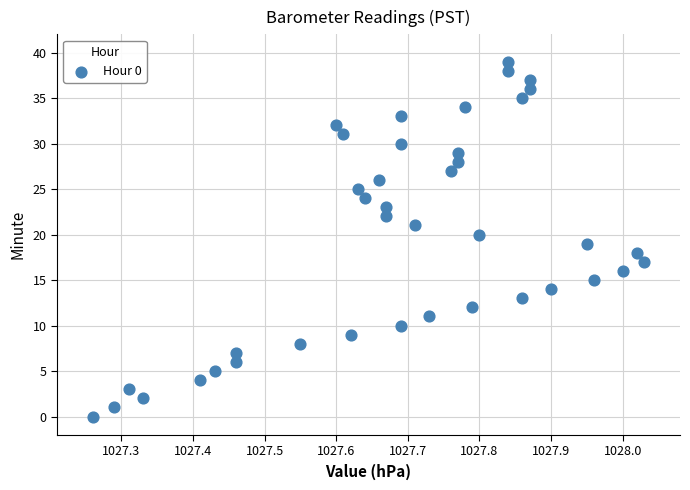

What is the range of Y values (max minus min)?

39